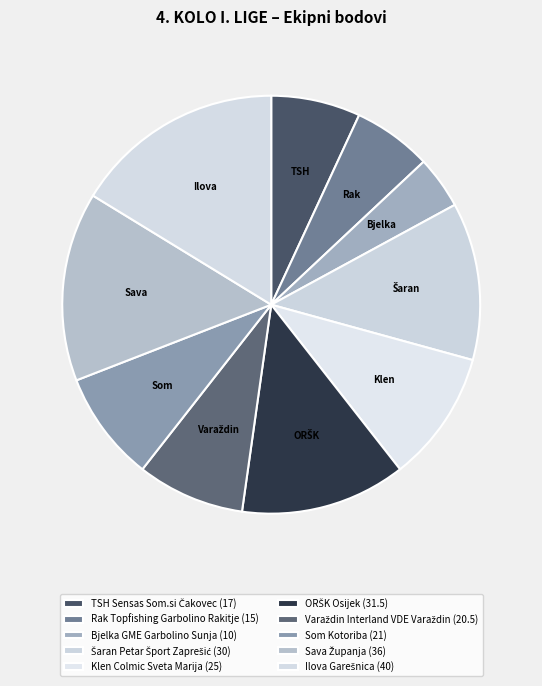

True or false: Klen Colmic Sveta Marija accounts for 23% of the total.

False